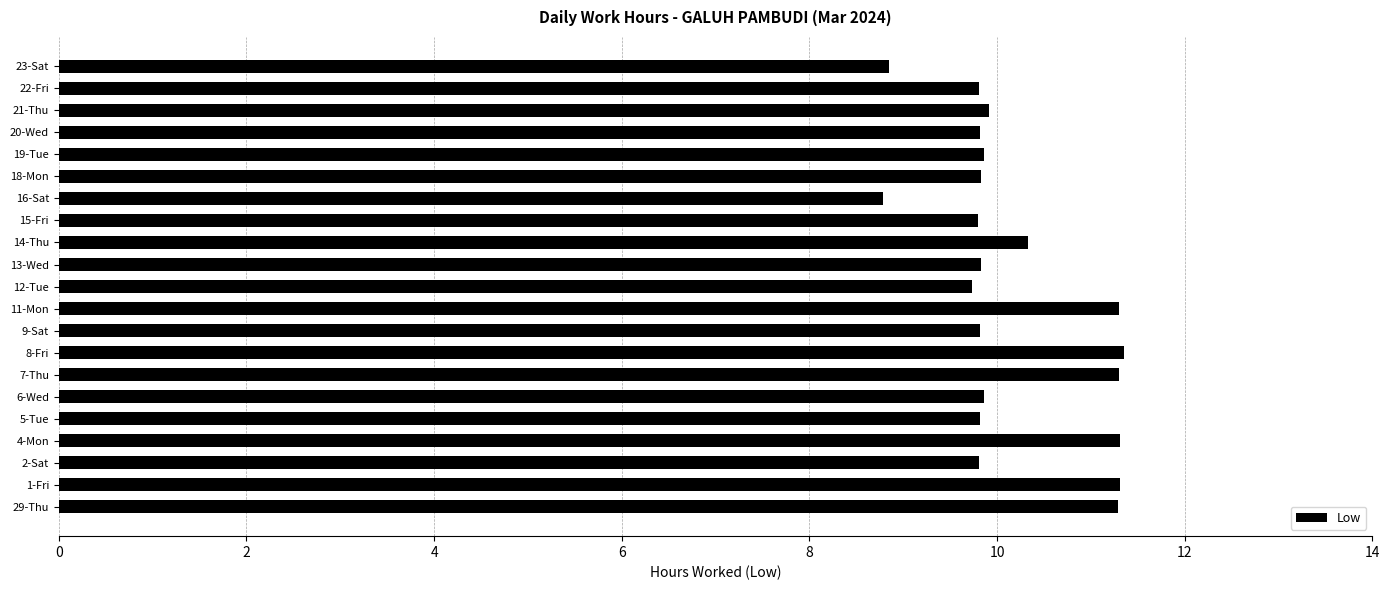

What is the smallest value displayed?

8.8